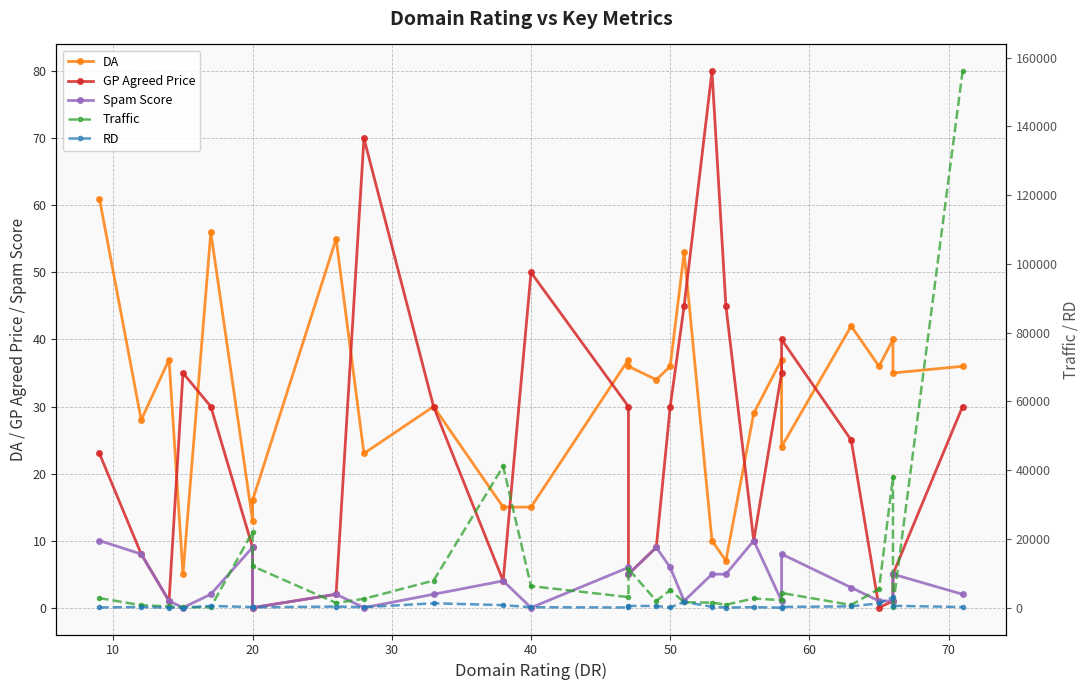

In Traffic, how many points are higher than both neighbors (excluding endpoints)?

7